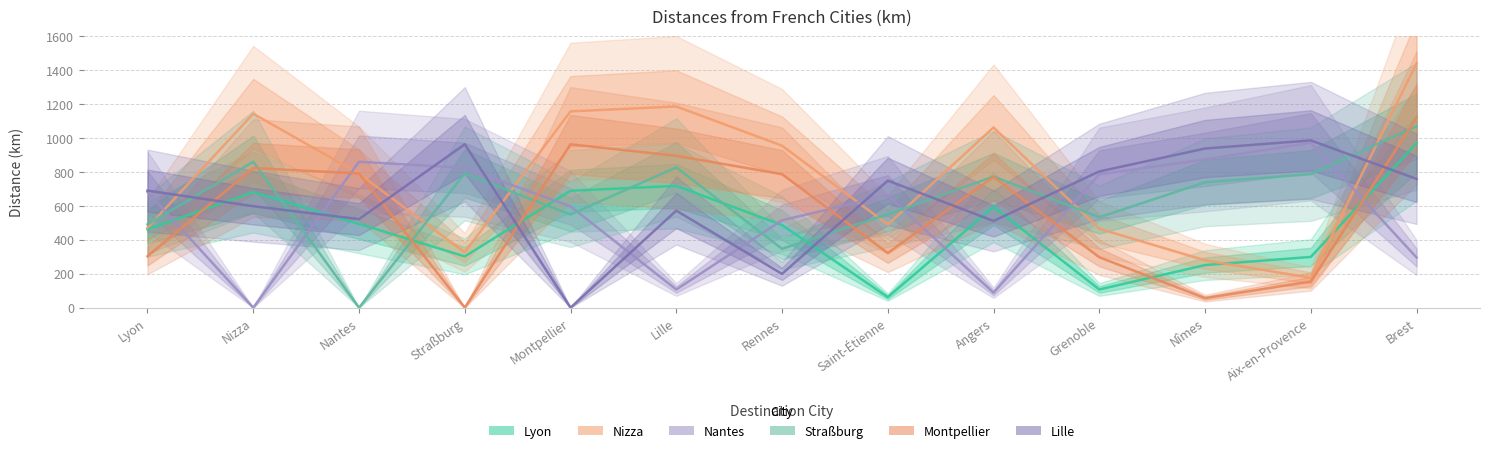

How many interior local peaks does the Nizza series have?

3